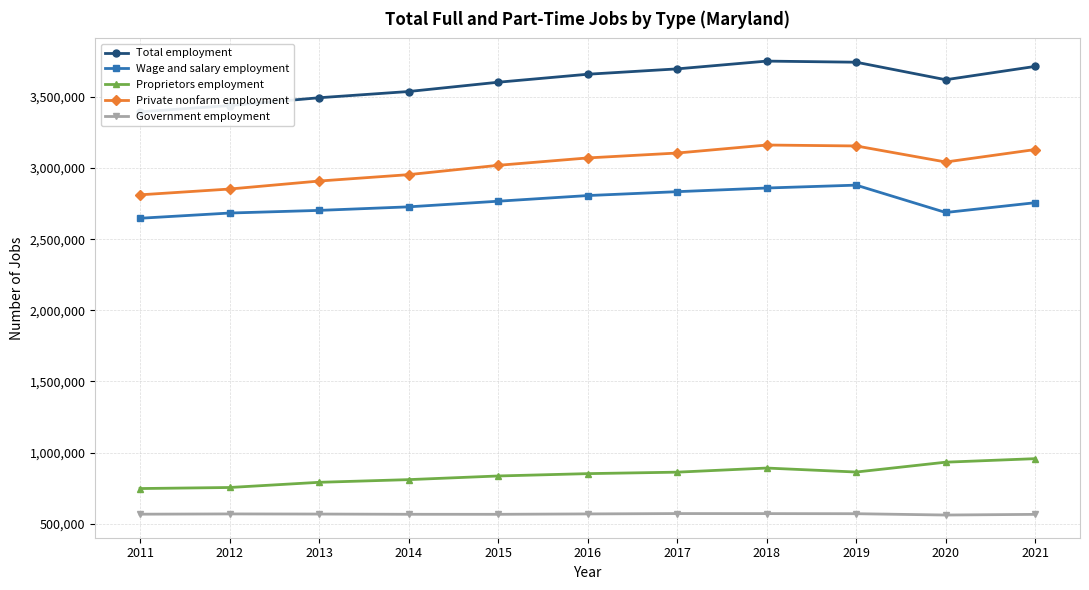

True or false: Government employment has a value of 569473 at 2016.

True